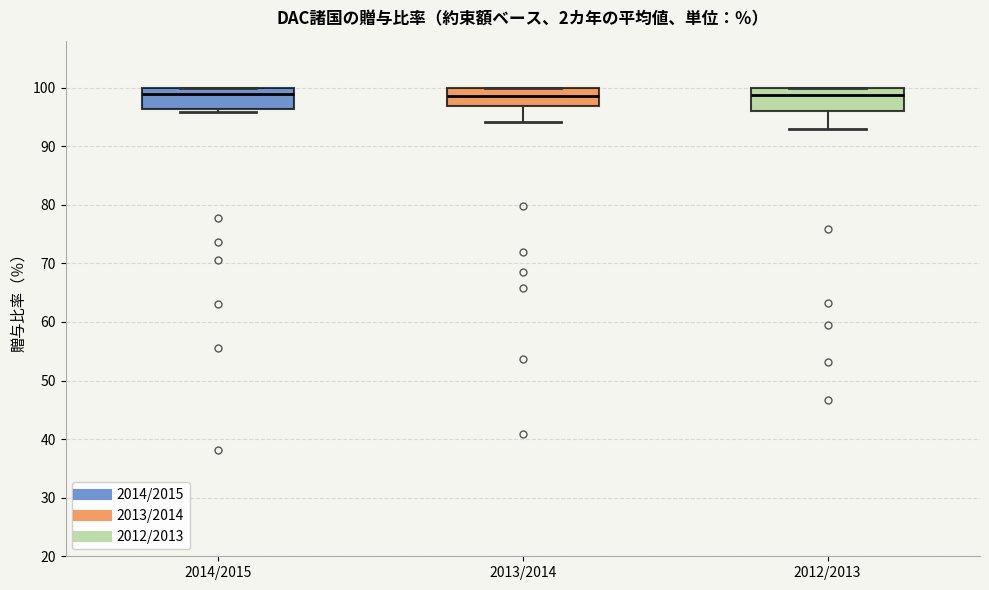

Where does the median line of the box for 2012/2013 sit on the y-axis? The values are not printed on the chart, so give them approximately, as read against the axis.

99